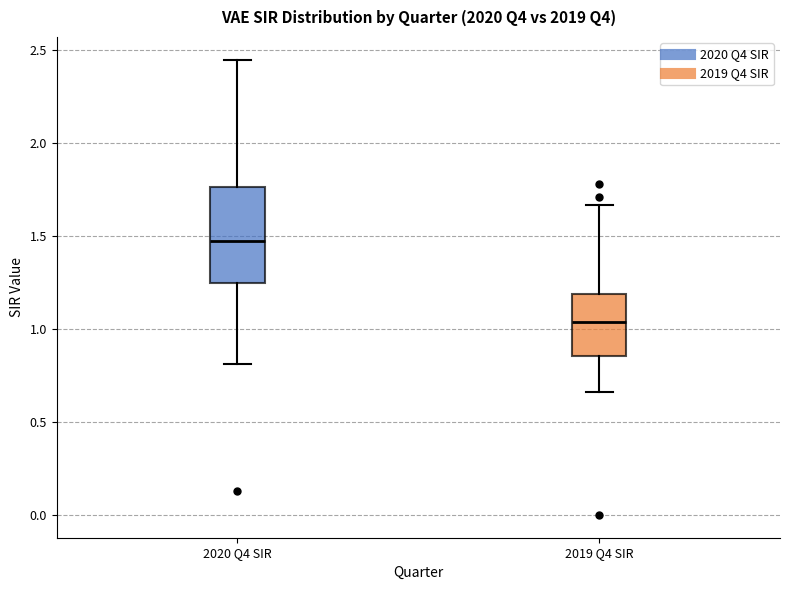

Which box's median line is the lowest?

2019 Q4 SIR